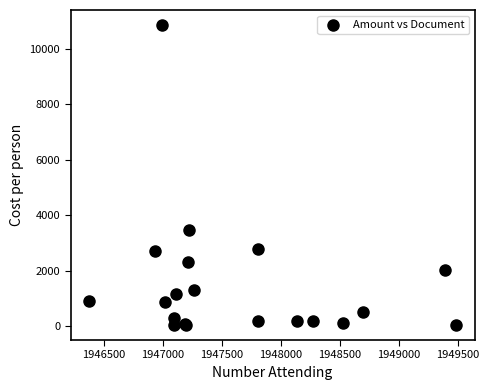

What Y value in the scatter plot is closest to 5452?

3456.0